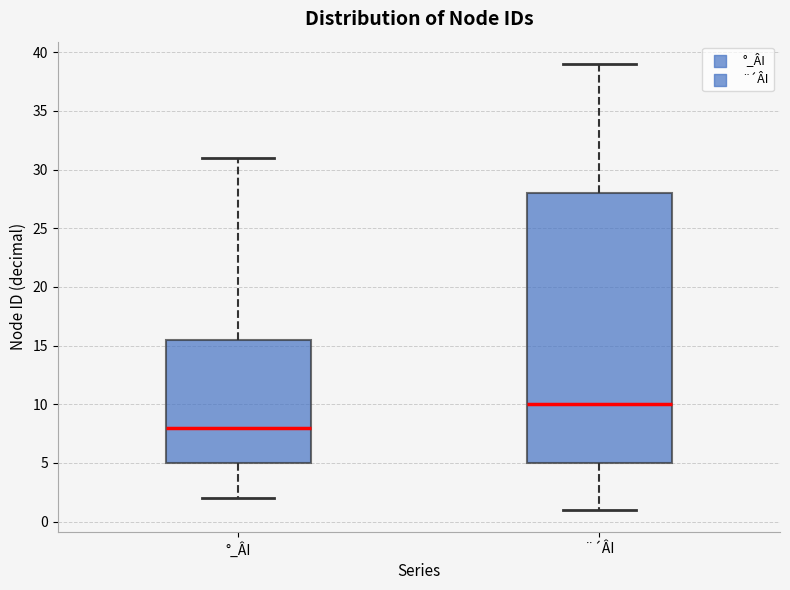

Which box has the lowest median line?

°_ÂI